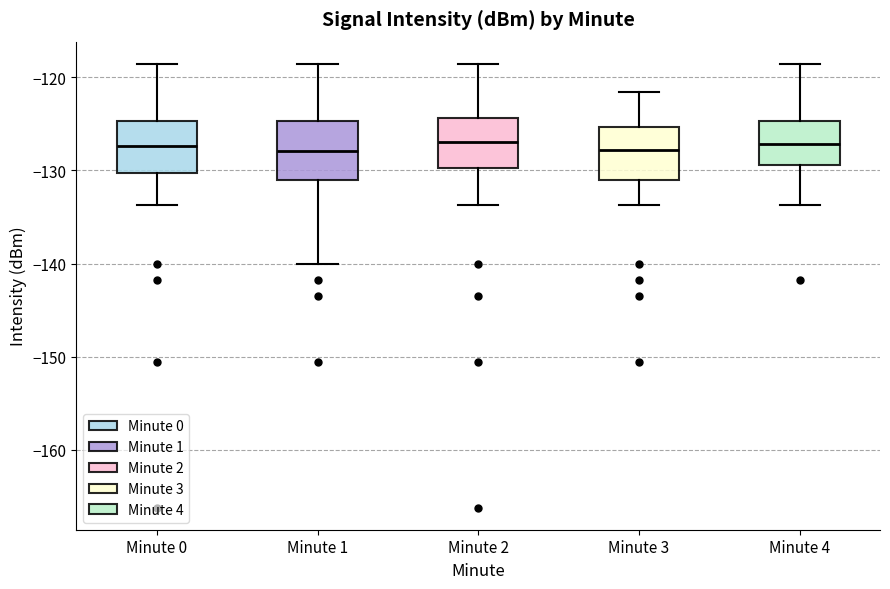

Reading left to right, read every box against the y-axis: the position of its median line, the range the box covers, and the ends of its whiskers. The values are not printed on the chart, so give them approximately, as read against the axis.

Minute 0: median -127, box -130 to -125, whiskers -134 to -119
Minute 1: median -128, box -131 to -125, whiskers -140 to -119
Minute 2: median -127, box -130 to -124, whiskers -134 to -119
Minute 3: median -128, box -131 to -125, whiskers -134 to -122
Minute 4: median -127, box -129 to -125, whiskers -134 to -119